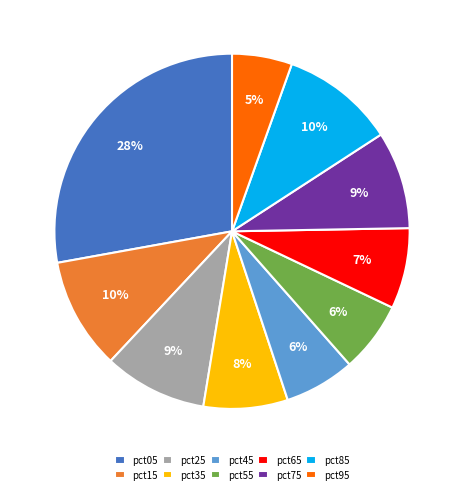

To the nearest percent, what percentage of the pie is pct95?

5%